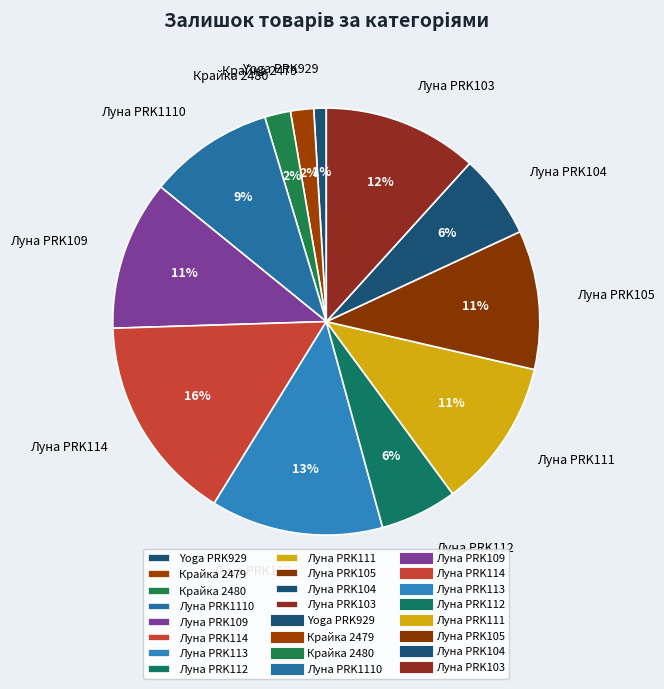

What is the ratio of the value at Крайка 2480 to the value at Луна PRK1110?

0.2